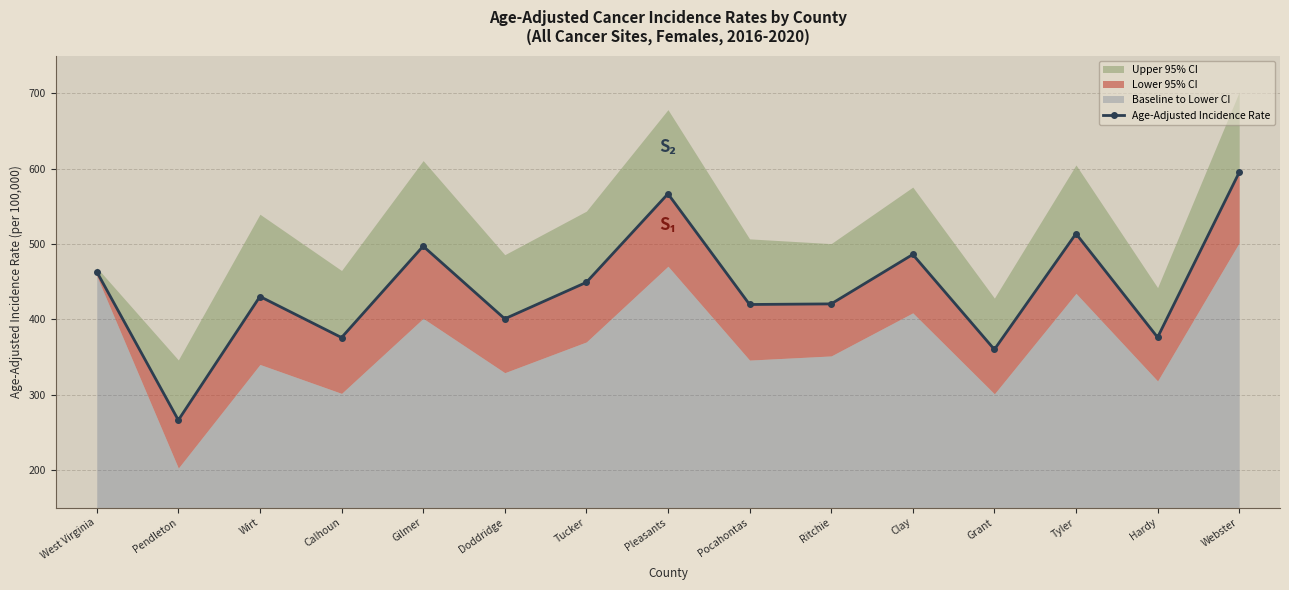

Does the chart have visible grid lines?

Yes